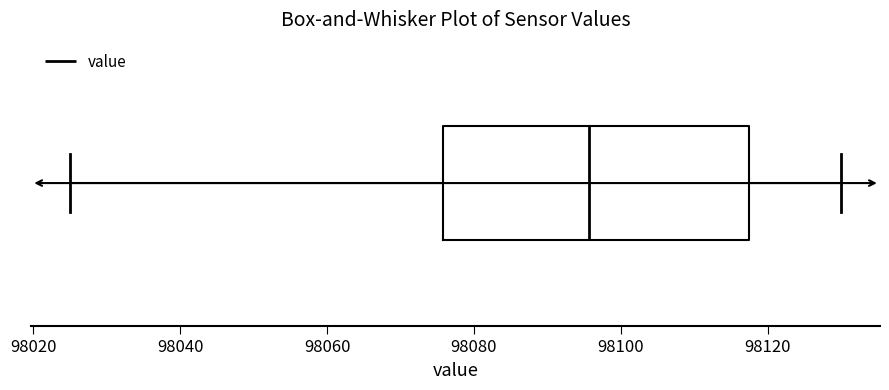

Where is the left edge of the box on the x-axis? The values are not printed on the chart, so give them approximately, as read against the axis.

98076